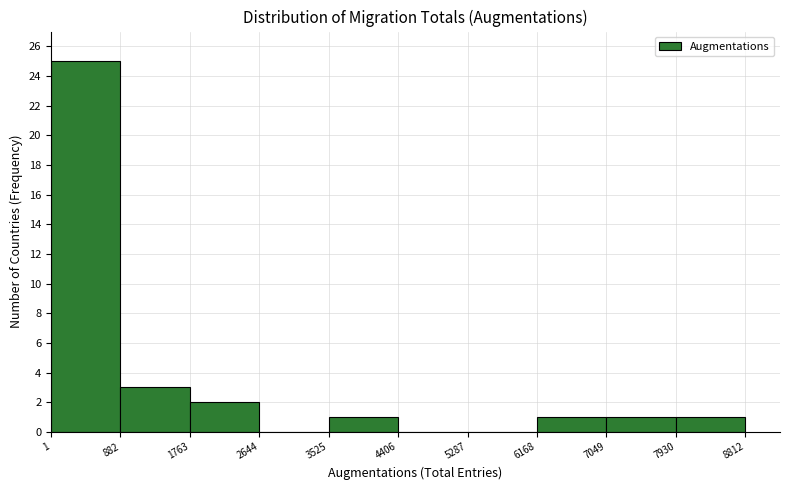

What is the height of the bar covering 1763 to 2644 on the x-axis? The values are not printed on the chart, so give them approximately, as read against the axis.

2